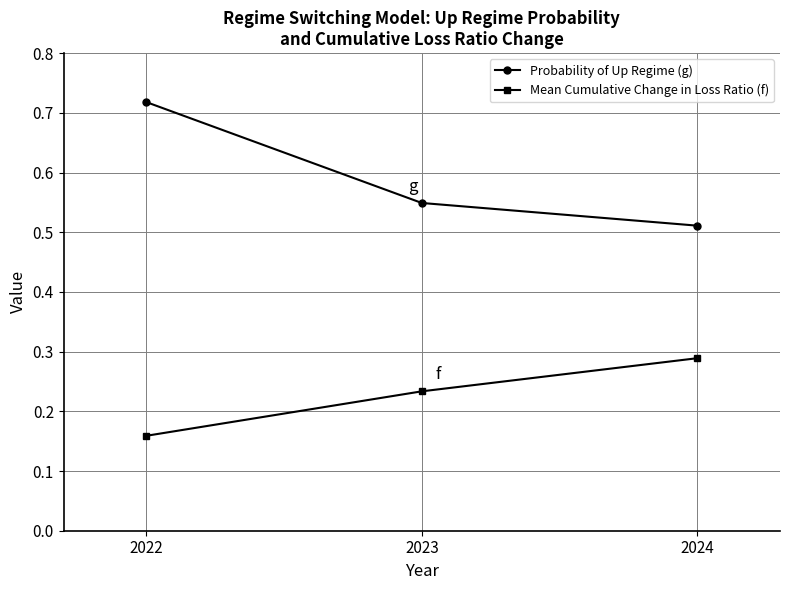

What is the total value across all series at 2023?

0.8